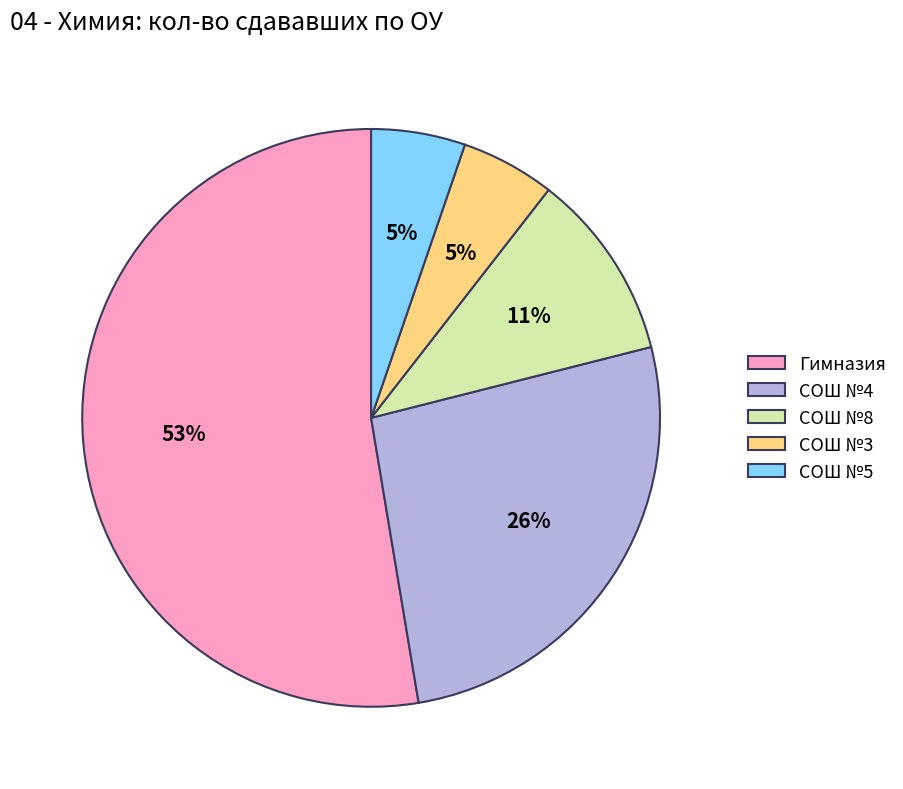

Is it true that СОШ №8 is 11% of the pie?

True